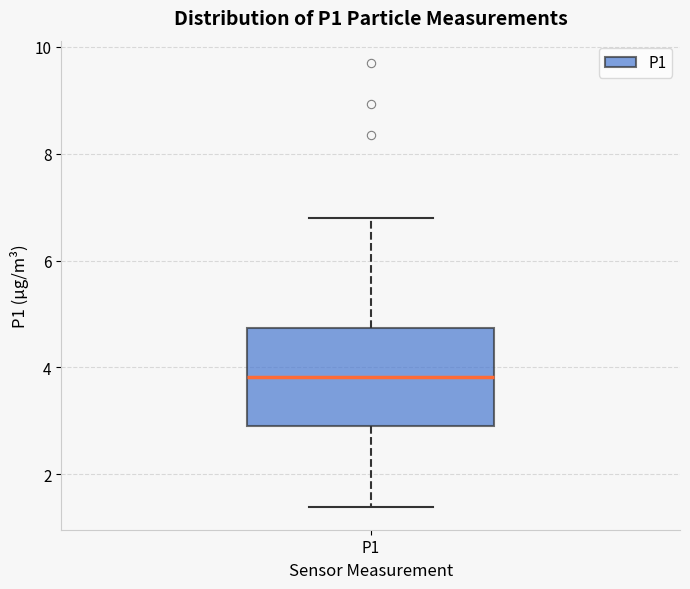

Where does the median line of the box for P1 sit on the y-axis? The values are not printed on the chart, so give them approximately, as read against the axis.

3.8